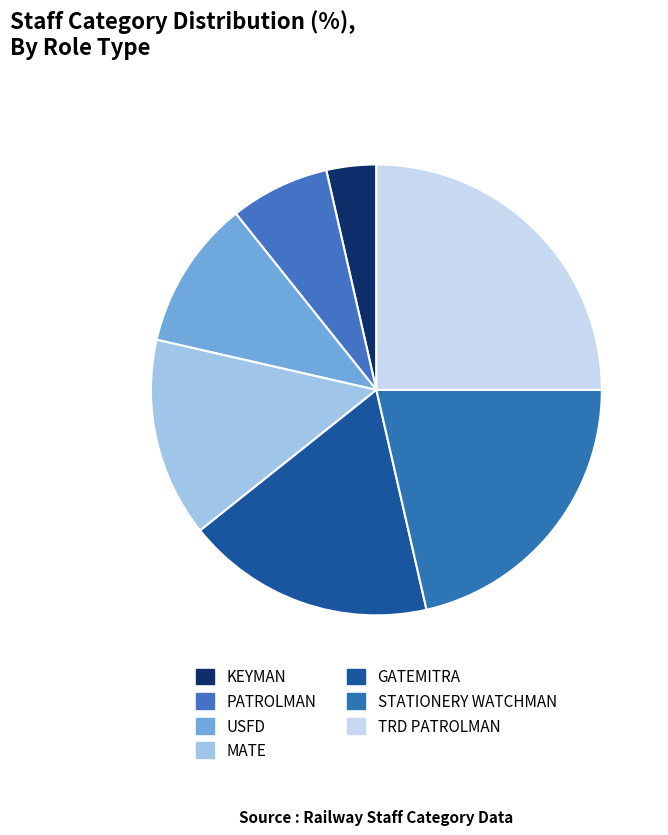

How many slices are in this pie chart?

7